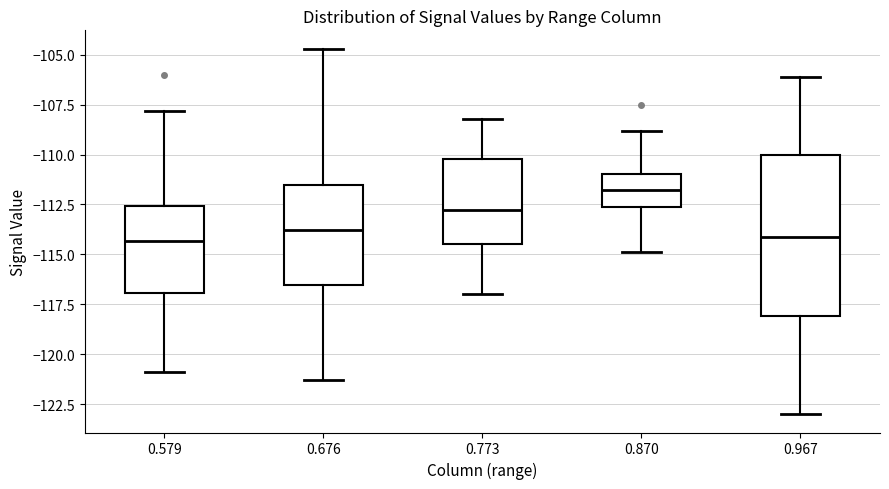

Which box has the highest median line?

0.870